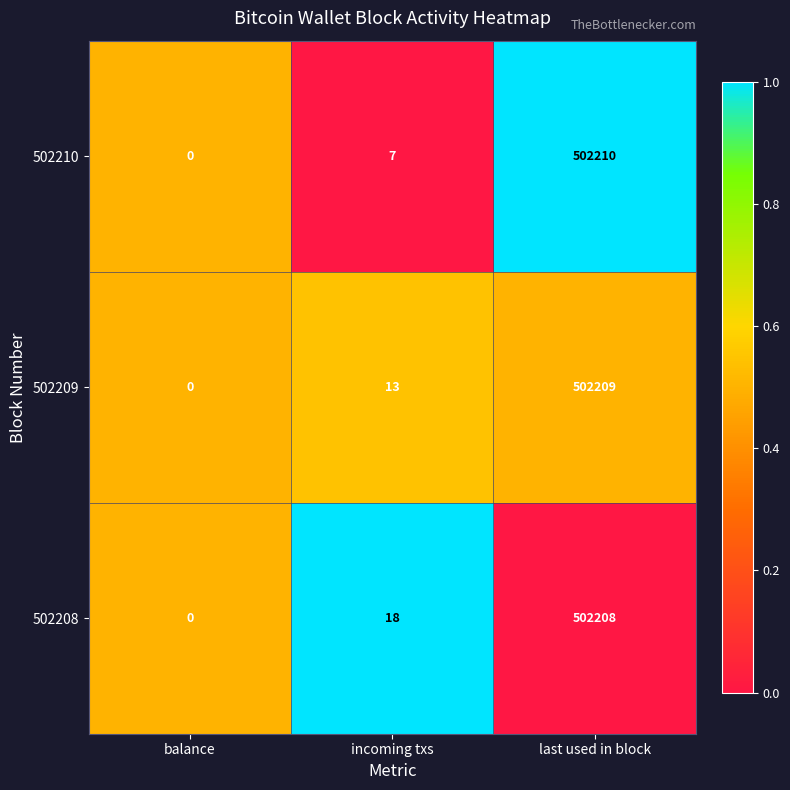

What is the difference between the maximum and minimum values in the 502209 series?

502209